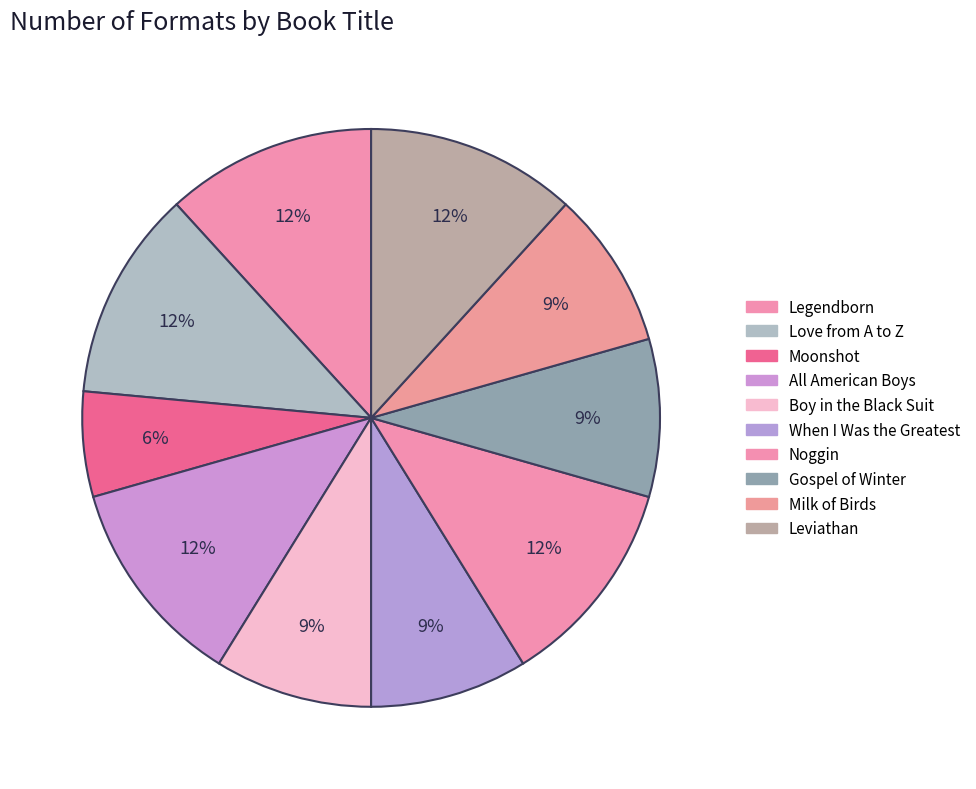

How many slices are in this pie chart?

10